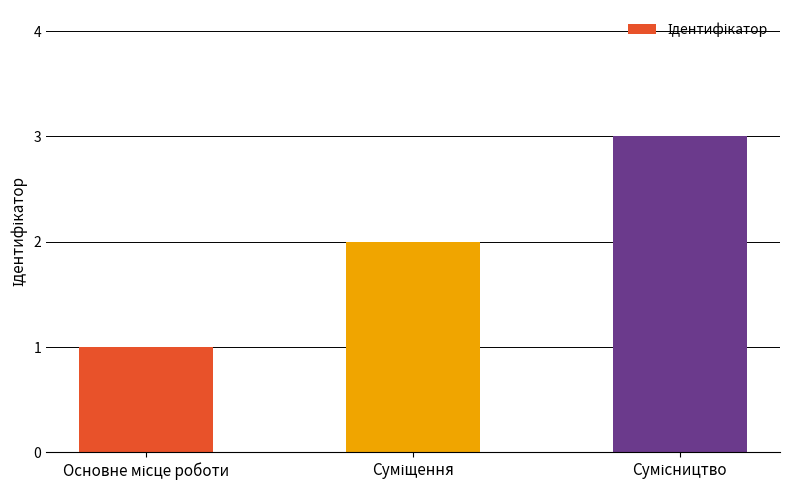

What is the sum of all values?

6